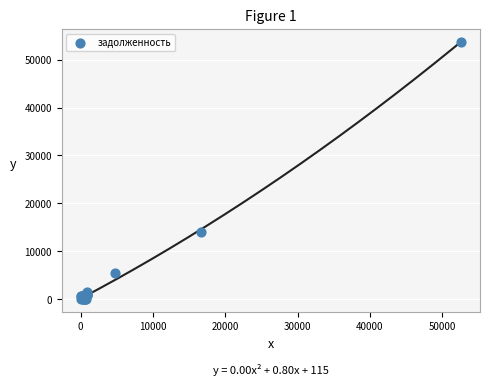

What Y value in the scatter plot is closest to 26871?

14085.9